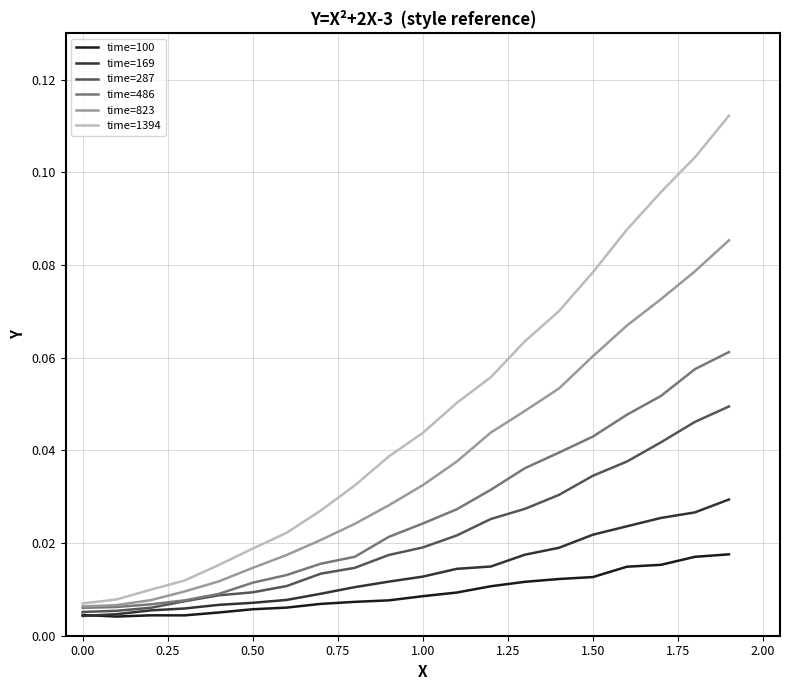

Which series has the largest total across all categories?

time=1394